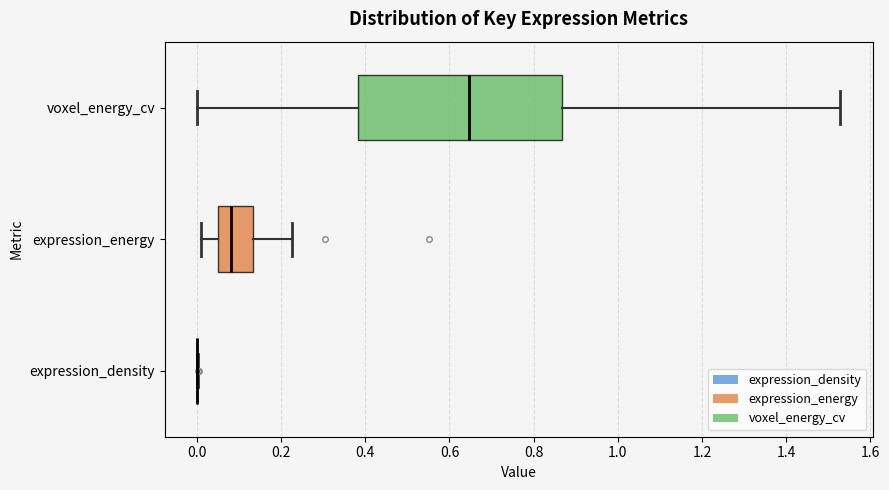

Where is the right edge of the box for voxel_energy_cv on the x-axis? The values are not printed on the chart, so give them approximately, as read against the axis.

0.86